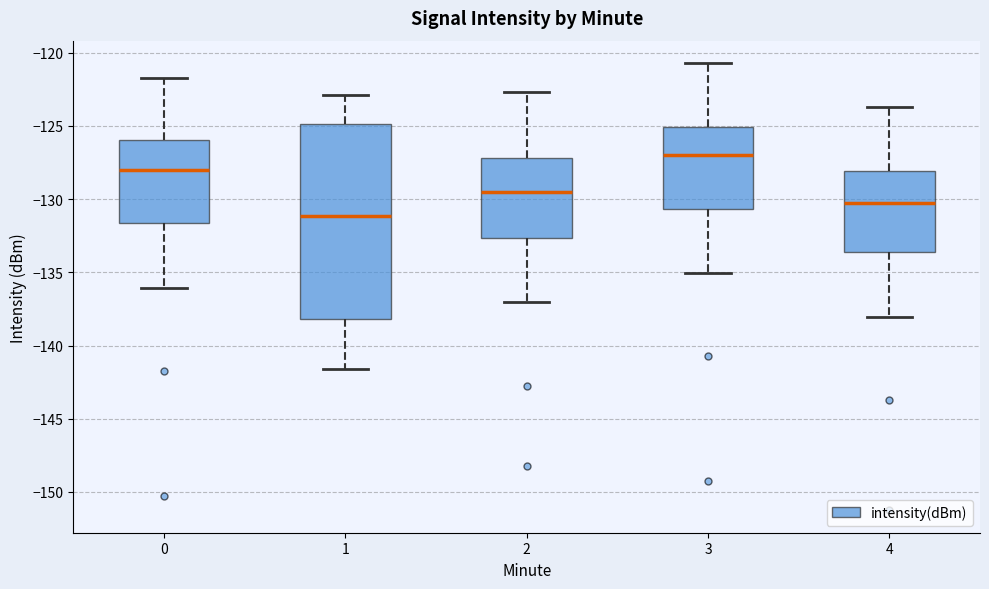

Where does the lower whisker of the box at x = 4 end on the y-axis? The values are not printed on the chart, so give them approximately, as read against the axis.

-138.0